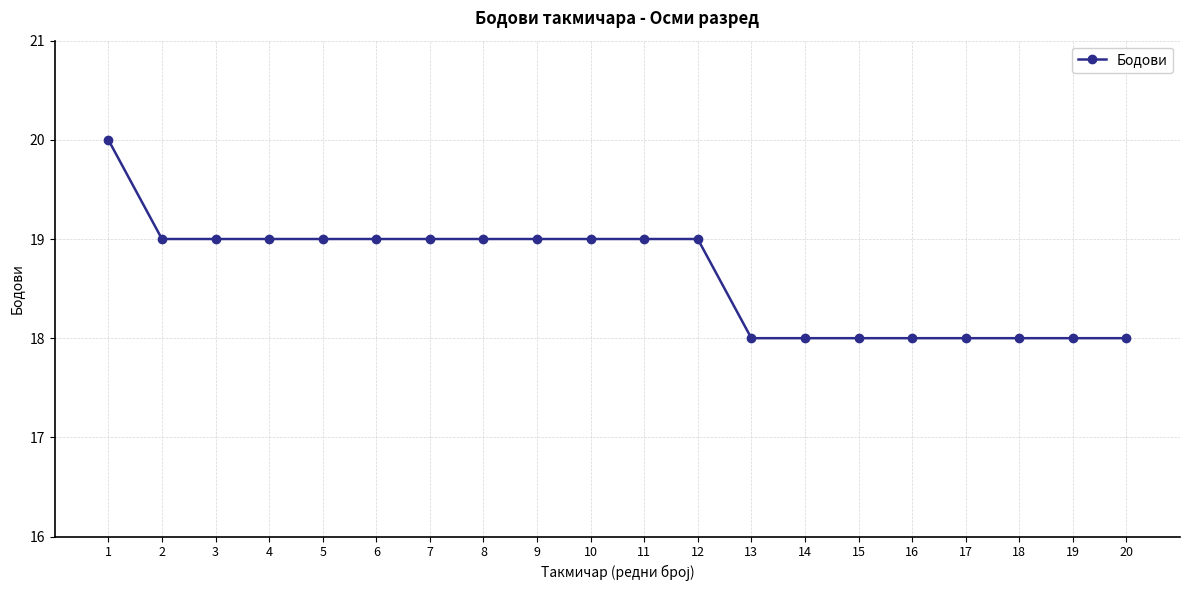

How many data points does each series have?

20